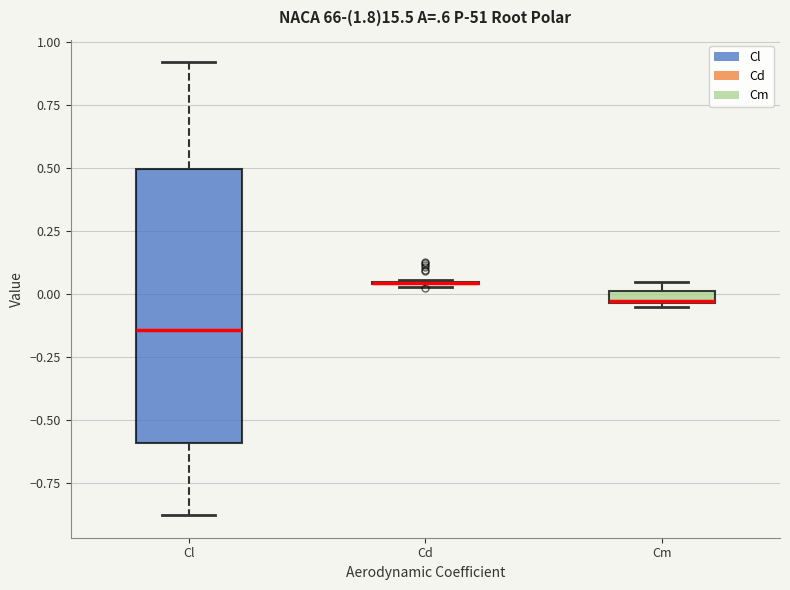

Where is the lower edge of the box for Cm on the y-axis? The values are not printed on the chart, so give them approximately, as read against the axis.

-0.05